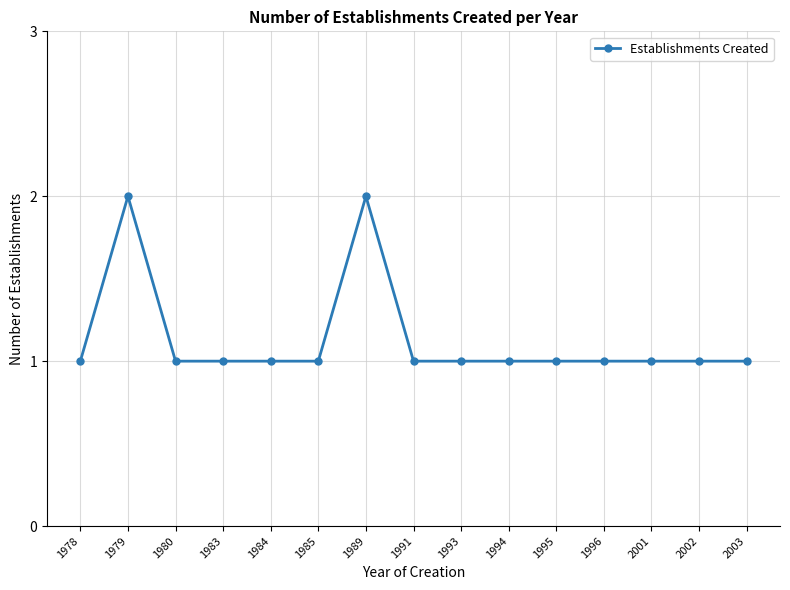

What is the difference between the maximum and minimum values?

1